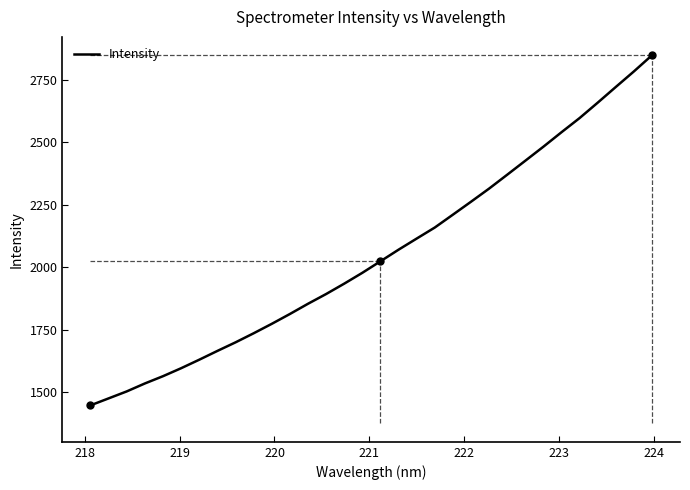

What is the minimum value shown in the chart?

1447.4